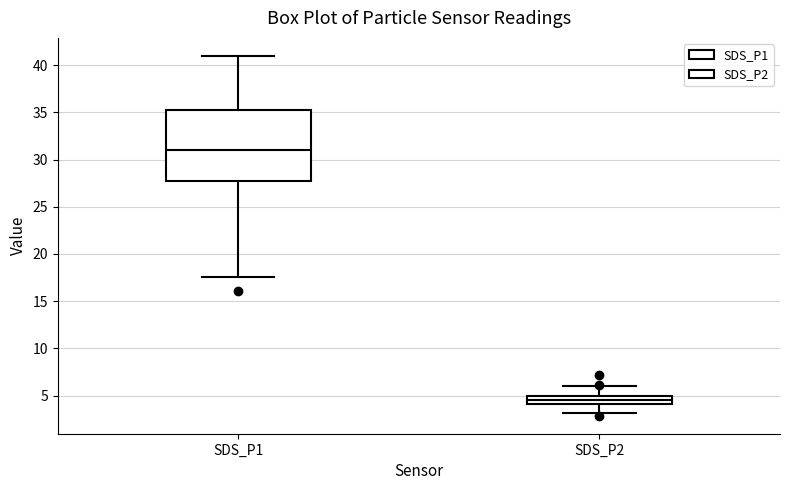

Where does the median line of the box for SDS_P1 sit on the y-axis? The values are not printed on the chart, so give them approximately, as read against the axis.

31.0